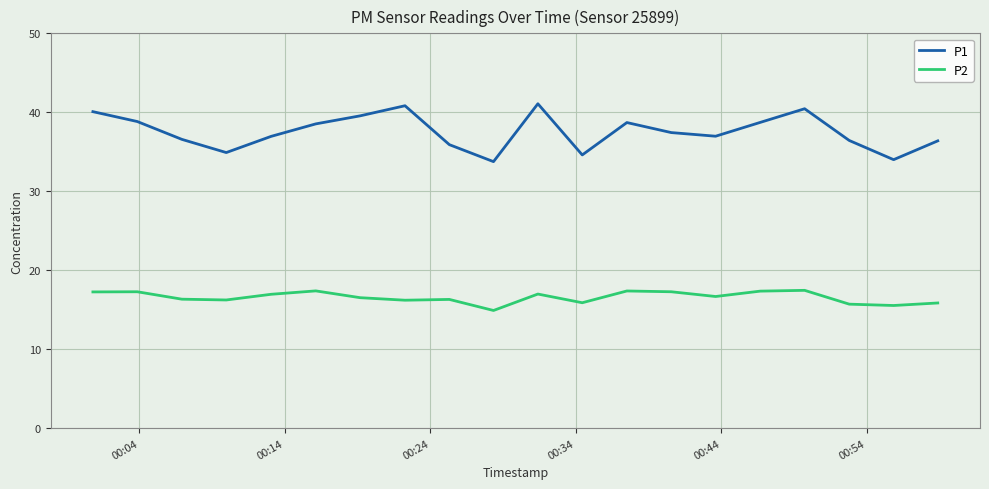

True or false: P2 and P1 intersect in this chart.

False